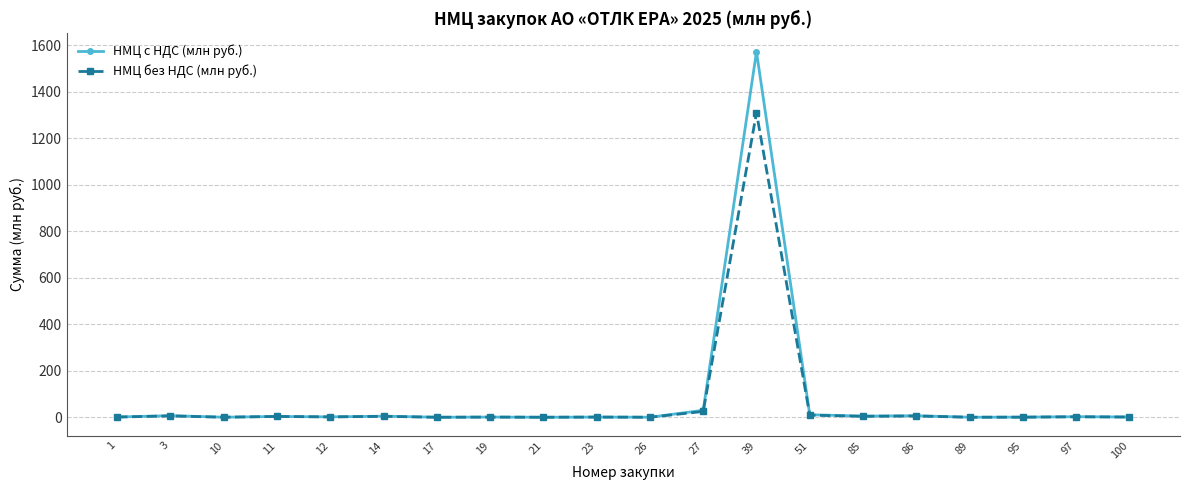

List the series in order of their peak value, lowest first.

НМЦ без НДС (млн руб.), НМЦ с НДС (млн руб.)